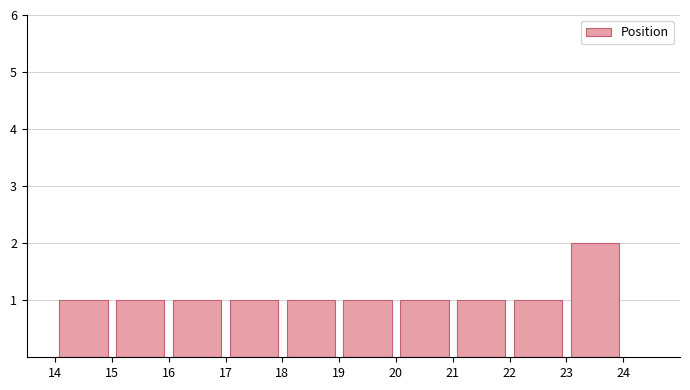

Over which range of the x-axis is the bar tallest?

23 to 24